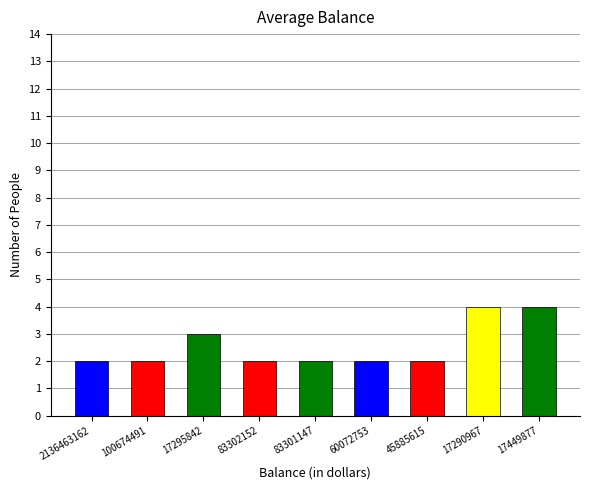

Reading left to right, transcribe all the data shown in this chart.

2136463162=2	100674491=2	17295842=3	83302152=2	83301147=2	60072753=2	45885615=2	17290967=4	17449877=4